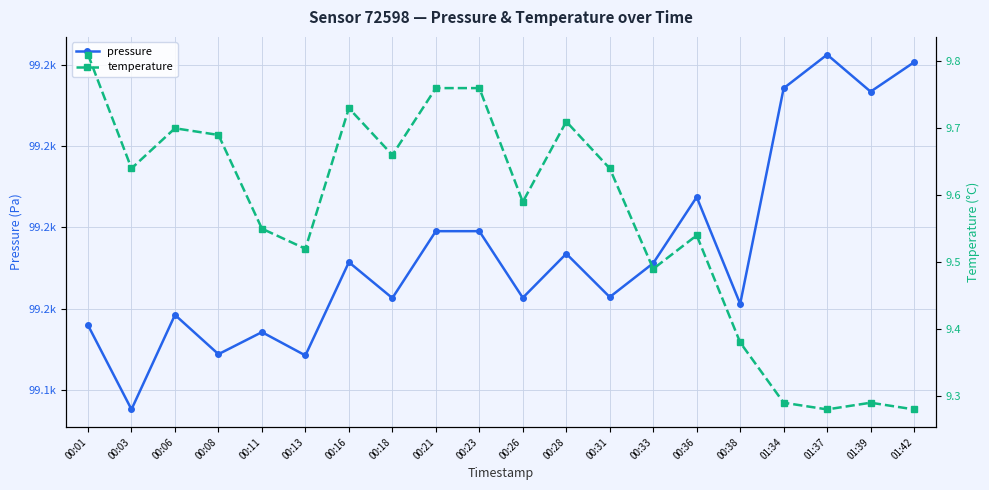

Rank the series by their average value, from highest to lowest.

pressure, temperature